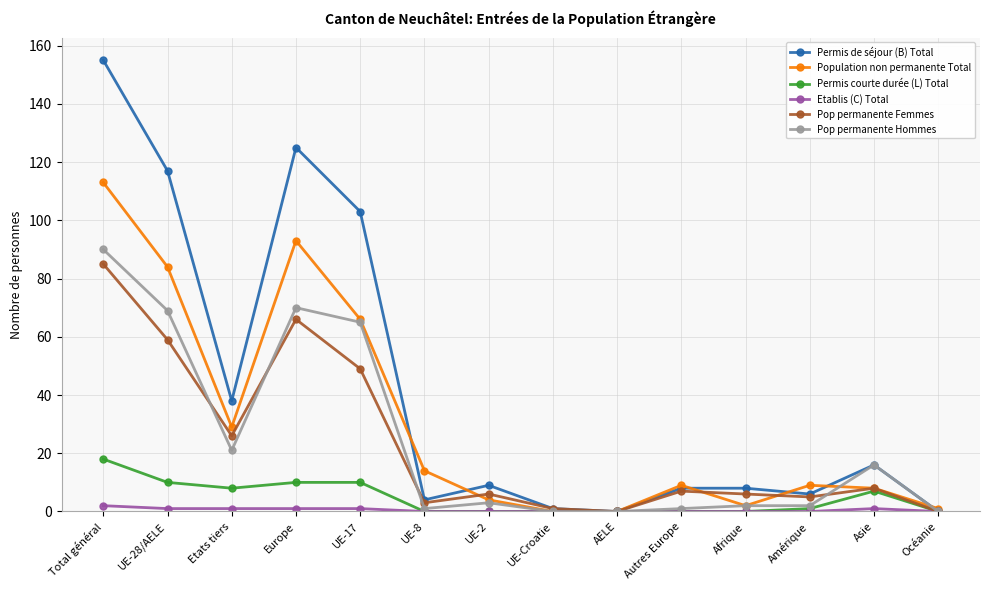

What is the label of the 13th point from the right?

UE-28/AELE